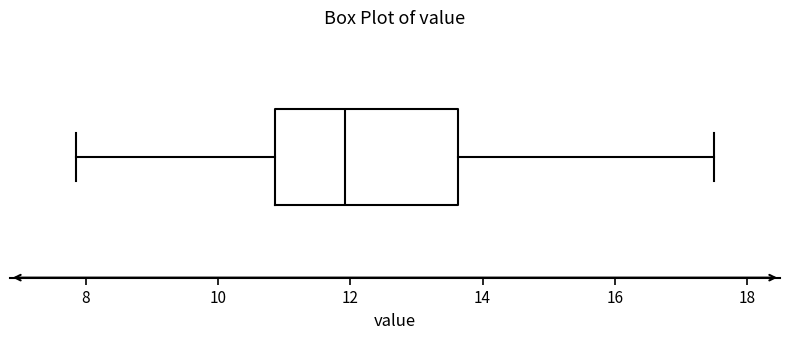

Read this box plot against the x-axis: the position of the median line, the range covered by the box, and the ends of both whiskers. The values are not printed on the chart, so give them approximately, as read against the axis.

median 12.0, box 10.8 to 13.6, whiskers 7.8 to 17.6